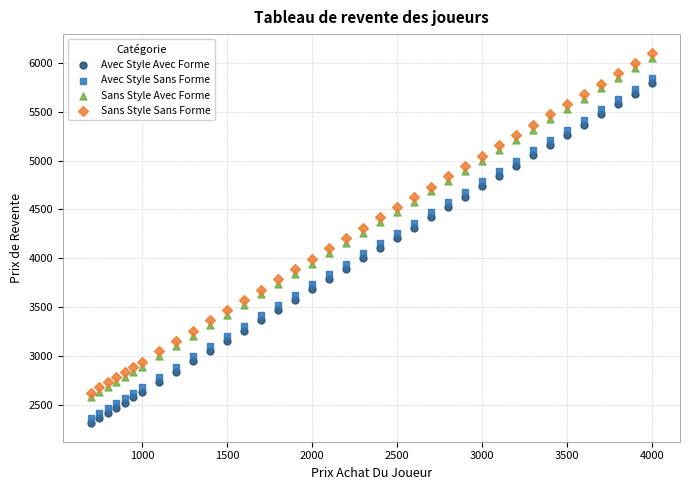

Which series contains the lowest Y value?

Avec Style Avec Forme